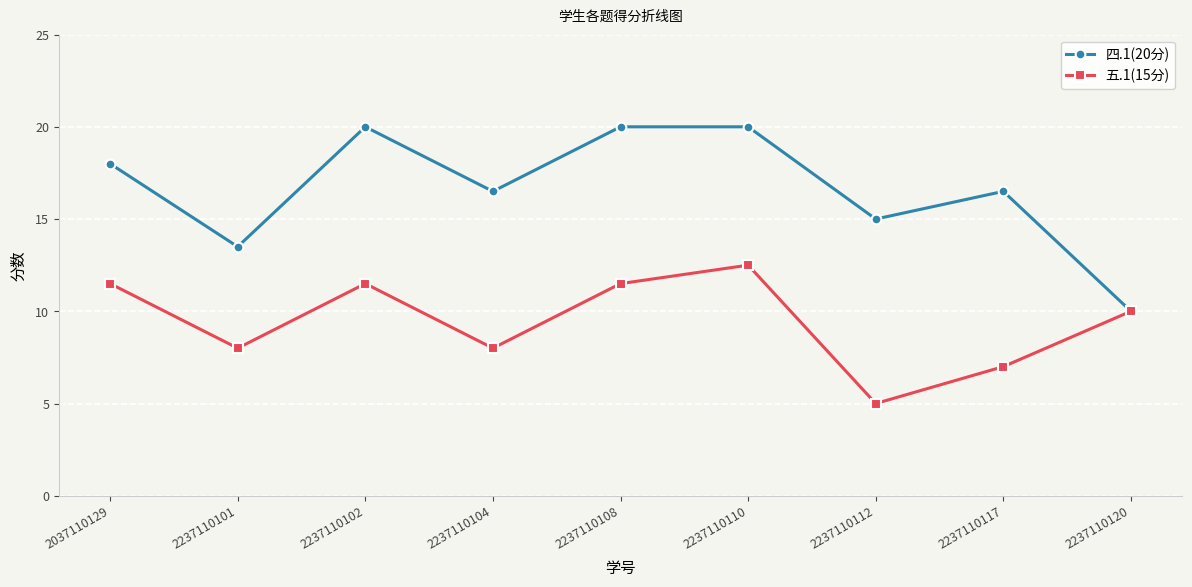

How many lines are shown in the chart?

2